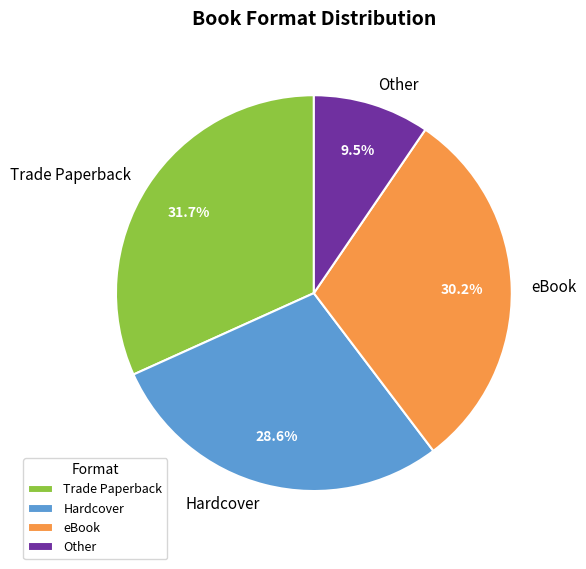

To the nearest percent, what portion does Hardcover represent?

29%